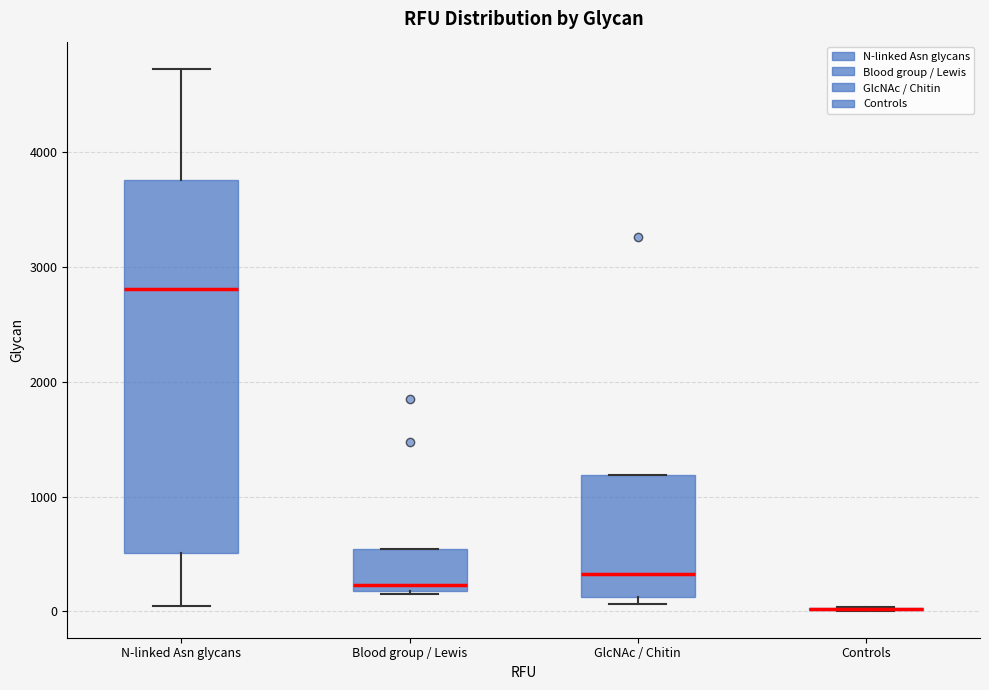

Where does the lower whisker of the box for N-linked Asn glycans end on the y-axis? The values are not printed on the chart, so give them approximately, as read against the axis.

100